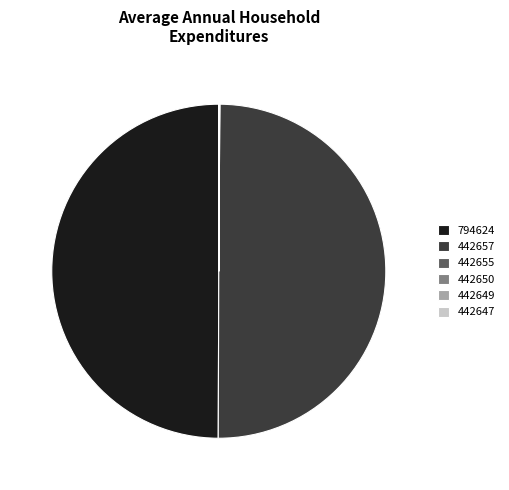

The 442657 slice represents 55% of the pie. True or false?

False